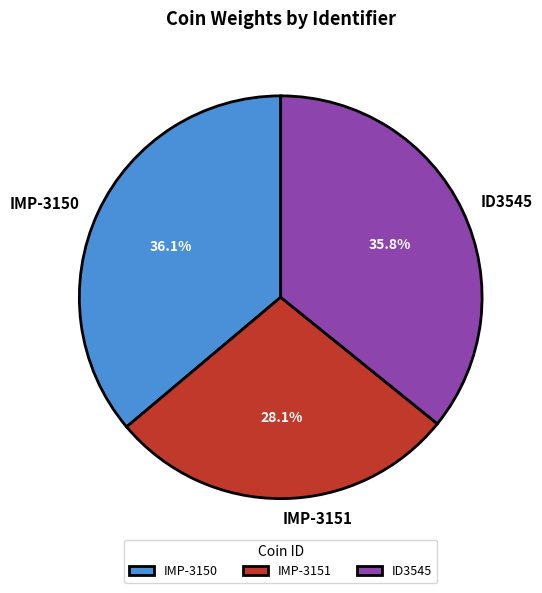

To the nearest percent, what is the difference between the IMP-3151 and ID3545 slice percentages?

8%